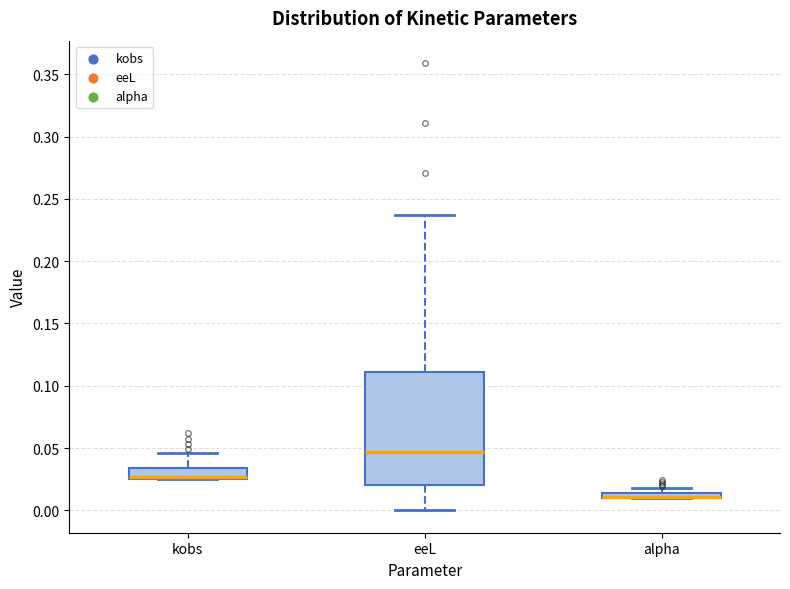

Comparing the boxes themselves (not the whiskers), which one is the tallest?

eeL